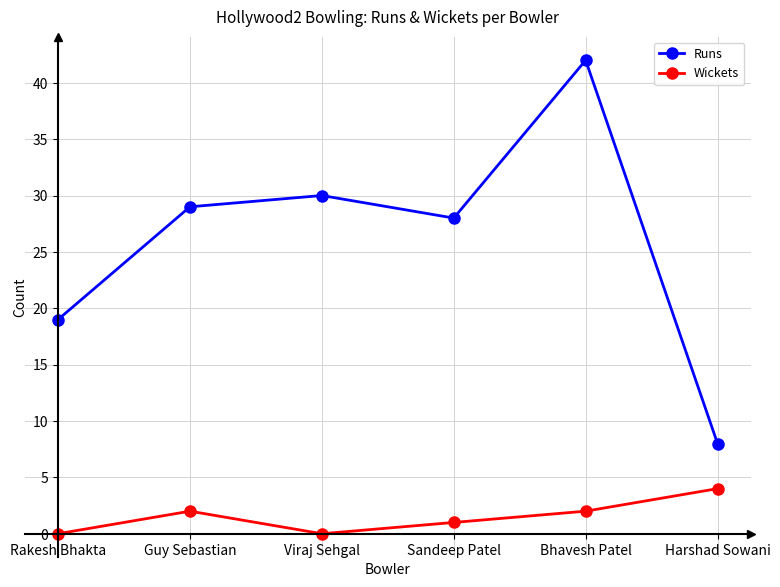

What is the label of the 4th point from the right?

Viraj Sehgal